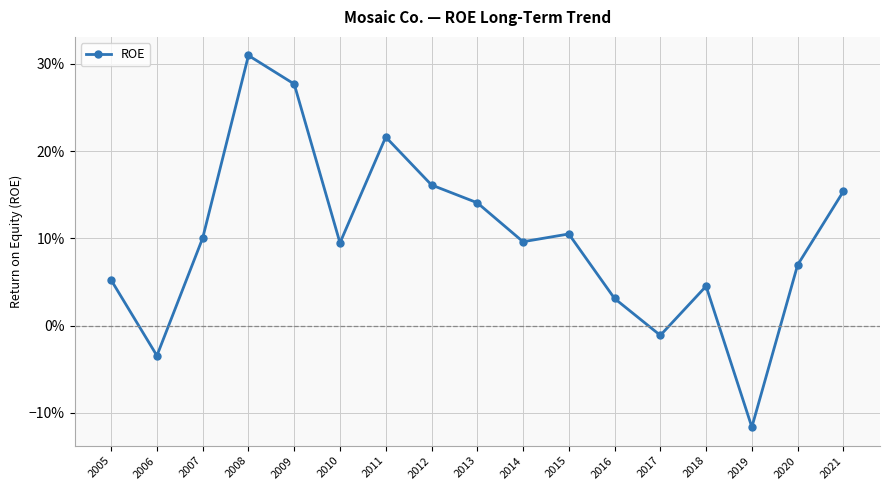

Is this an area chart (filled region under the line)?

No